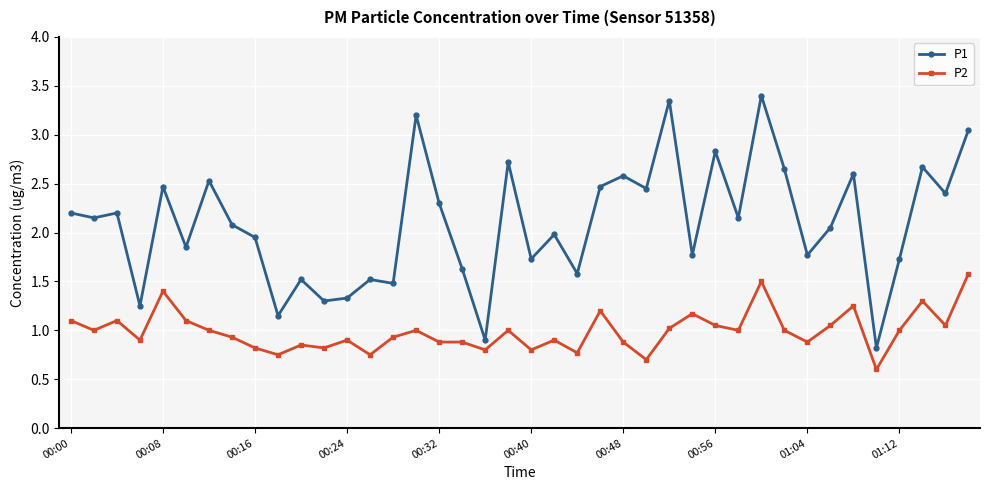

What is the value of the P1 point at the 17th from the left?

2.3